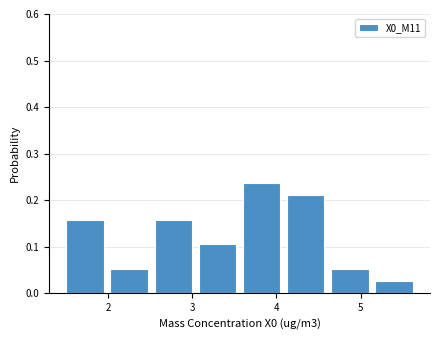

Reading left to right, transcribe this chart: for each bar, give the range it covers on the x-axis and its height. Neither the bar edges nor the heights are printed on the chart, so give them approximately, as read against the axes.

1.5 to 2.0: 0.16
2.0 to 2.5: 0.05
2.5 to 3.0: 0.16
3.0 to 3.6: 0.11
3.6 to 4.1: 0.24
4.1 to 4.6: 0.21
4.6 to 5.1: 0.05
5.1 to 5.7: 0.03